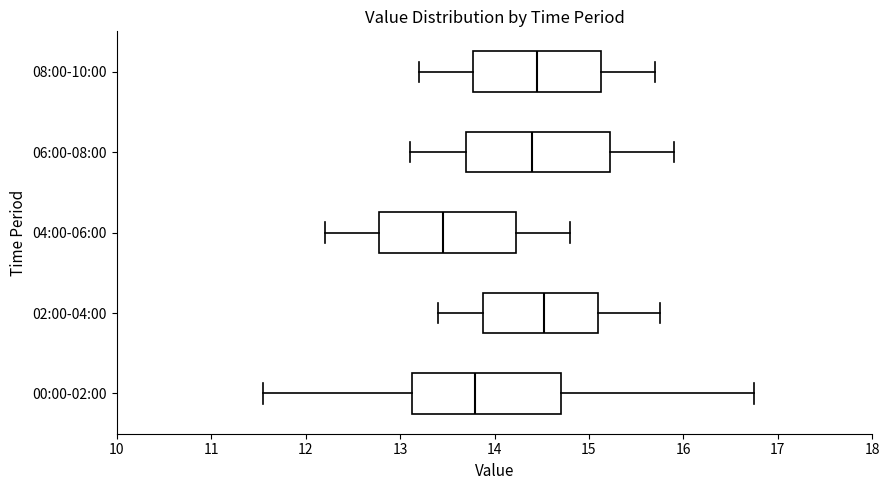

Where does the left whisker of the box for 08:00-10:00 end on the x-axis? The values are not printed on the chart, so give them approximately, as read against the axis.

13.2